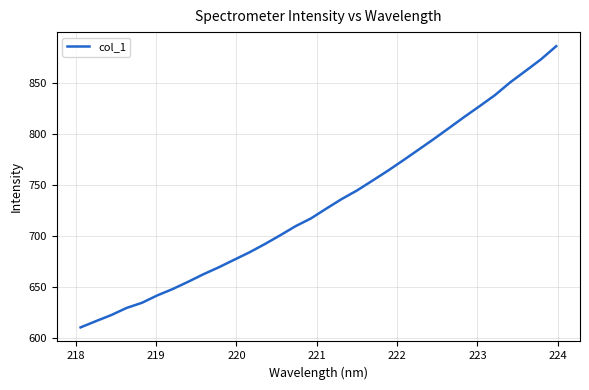

What is the smallest value displayed?

610.1